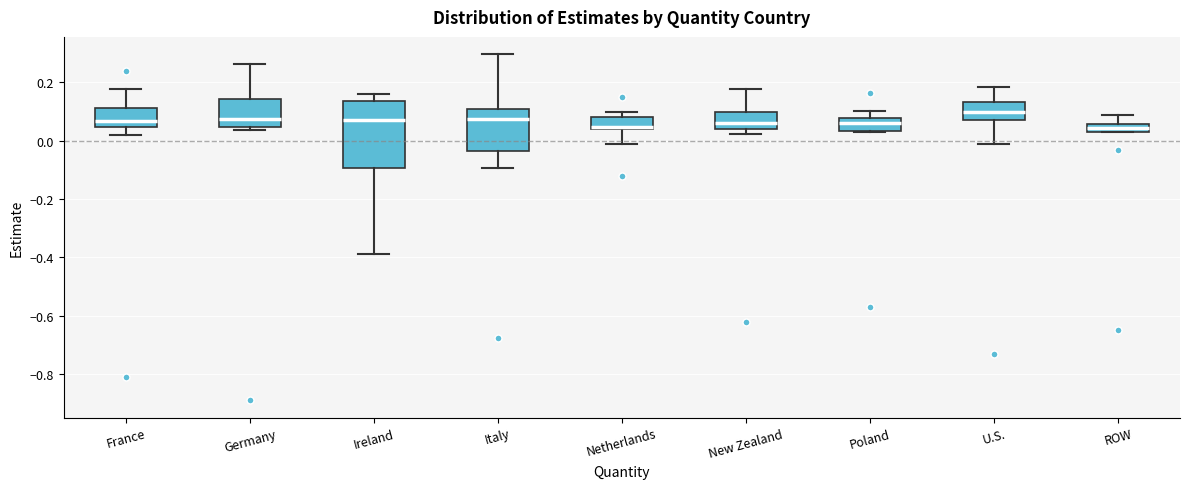

Which box has the highest median line?

U.S.